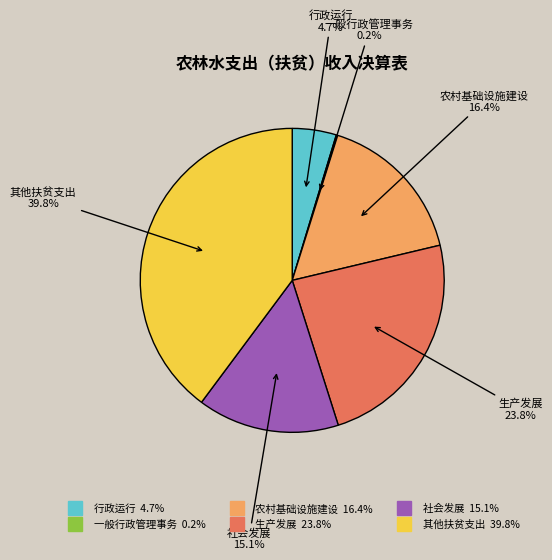

To the nearest percent, what percentage of the pie is 社会发展?

15%